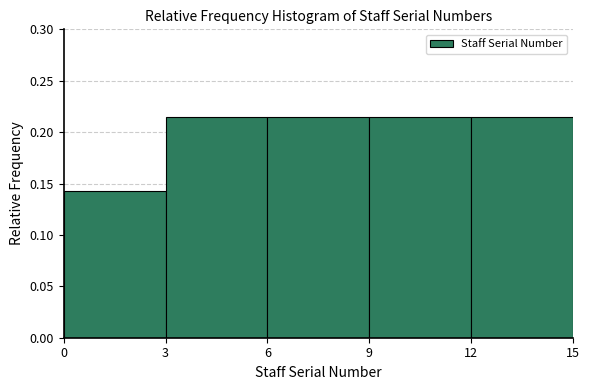

Reading left to right, transcribe this chart: for each bar, give the range it covers on the x-axis and its height. The values are not printed on the chart, so give them approximately, as read against the axis.

0 to 3: 0.145
3 to 6: 0.215
6 to 9: 0.215
9 to 12: 0.215
12 to 15: 0.215